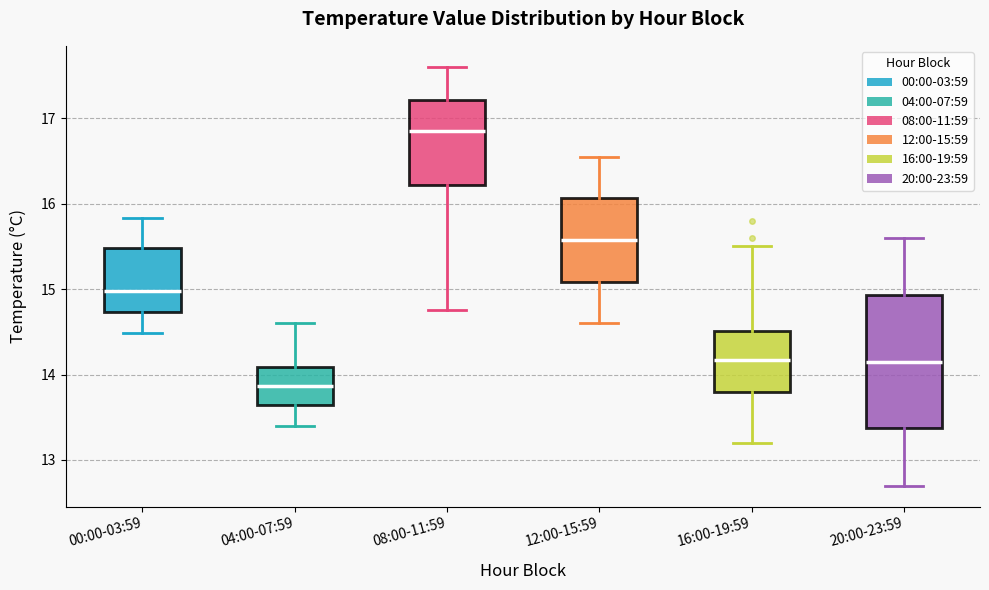

Where is the upper edge of the box for 08:00-11:59 on the y-axis? The values are not printed on the chart, so give them approximately, as read against the axis.

17.2